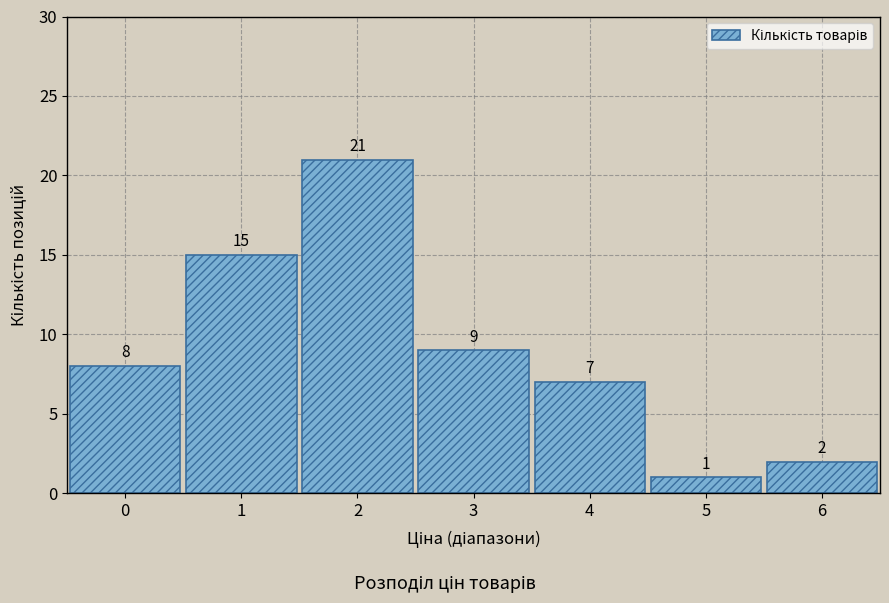

Reading right to left, transcribe all the data shown in this chart.

2	1	7	9	21	15	8